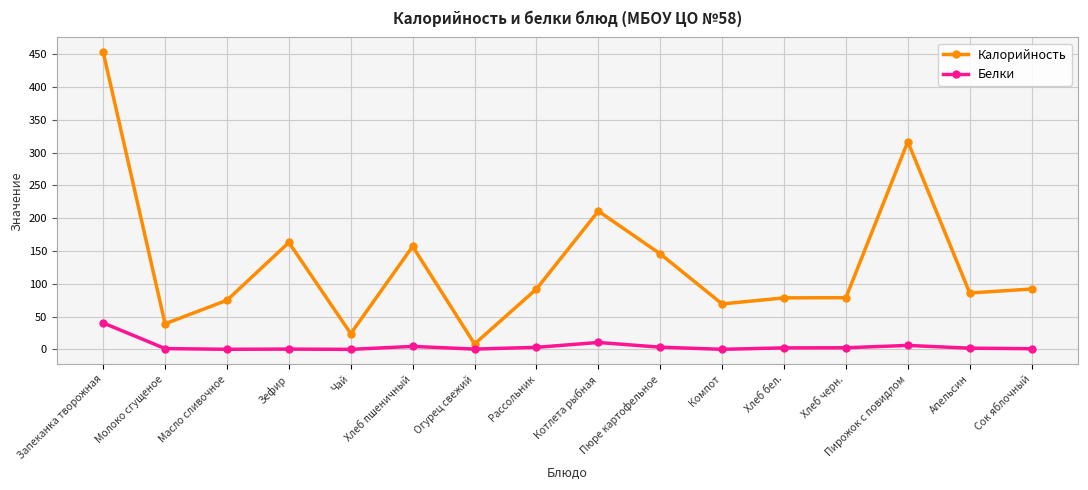

What are all the series names shown in the legend?

Калорийность, Белки